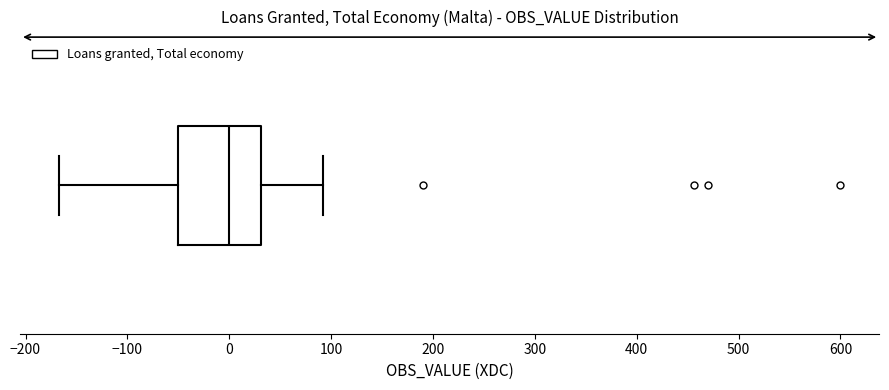

Read this box plot against the x-axis: the position of the median line, the range covered by the box, and the ends of both whiskers. The values are not printed on the chart, so give them approximately, as read against the axis.

median 0, box -50 to 30, whiskers -170 to 90